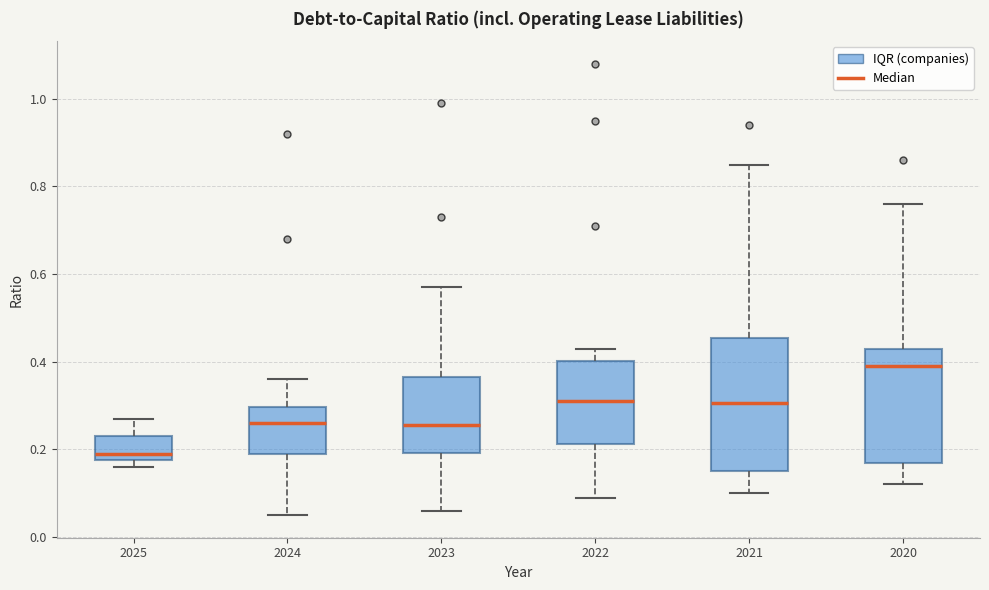

Reading left to right, transcribe this box plot: for each box, give where its median line is, the range the box spans, and where its two whiskers end, as read against the y-axis. The values are not printed on the chart, so give them approximately, as read against the axis.

2025: median 0.20, box 0.18 to 0.24, whiskers 0.16 to 0.28
2024: median 0.26, box 0.20 to 0.30, whiskers 0.06 to 0.36
2023: median 0.26, box 0.20 to 0.36, whiskers 0.06 to 0.58
2022: median 0.32, box 0.22 to 0.40, whiskers 0.10 to 0.44
2021: median 0.30, box 0.16 to 0.46, whiskers 0.10 to 0.86
2020: median 0.40, box 0.18 to 0.44, whiskers 0.12 to 0.76